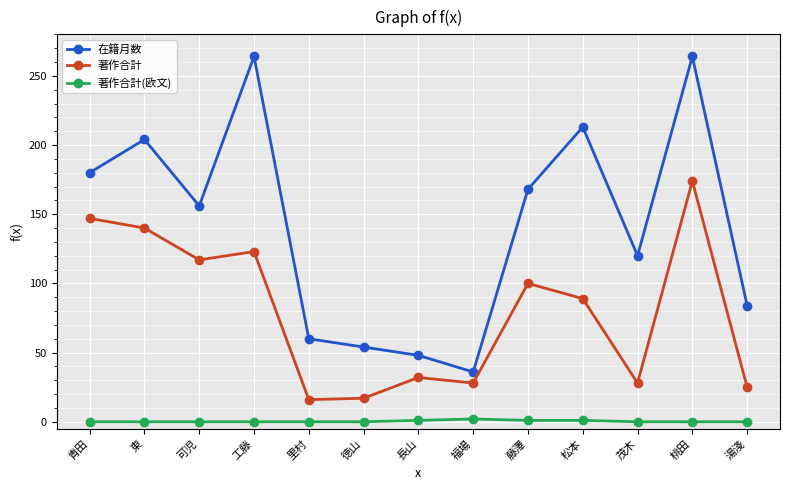

Which series has the largest range (max minus min)?

在籍月数